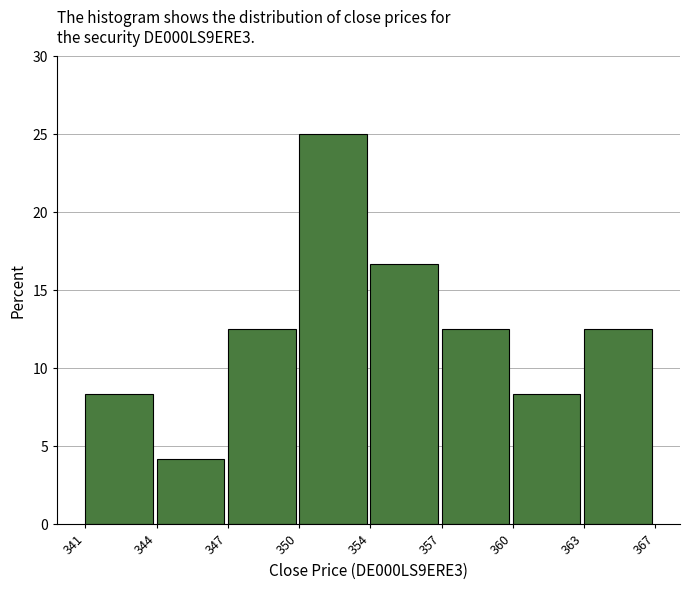

Reading left to right, what are all the values shown in this chart?

341=8.3	344=4.2	347=12.5	350=25.0	354=16.7	357=12.5	360=8.3	363=12.5